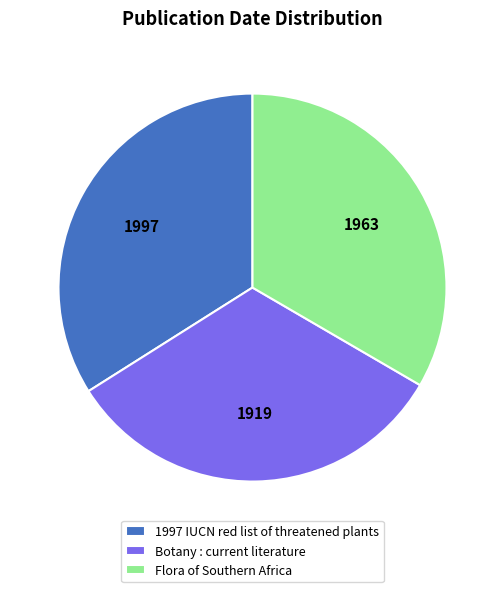

Approximately how many times larger is the value at 1997 IUCN red list of threatened plants compared to Botany : current literature?

1.0